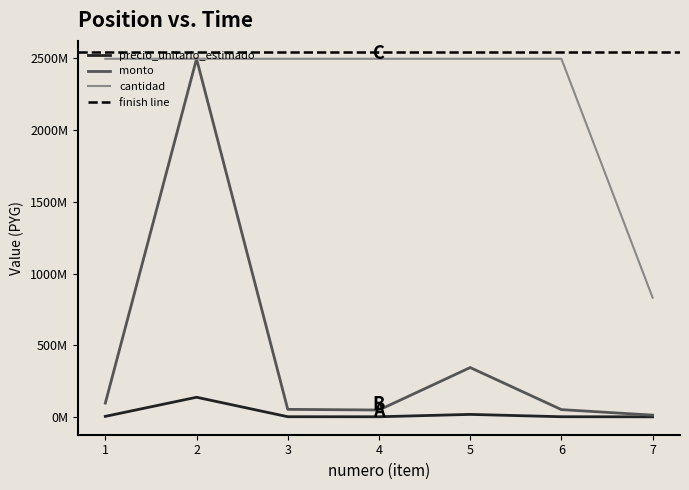

Which category has the lowest value in the cantidad series?

7